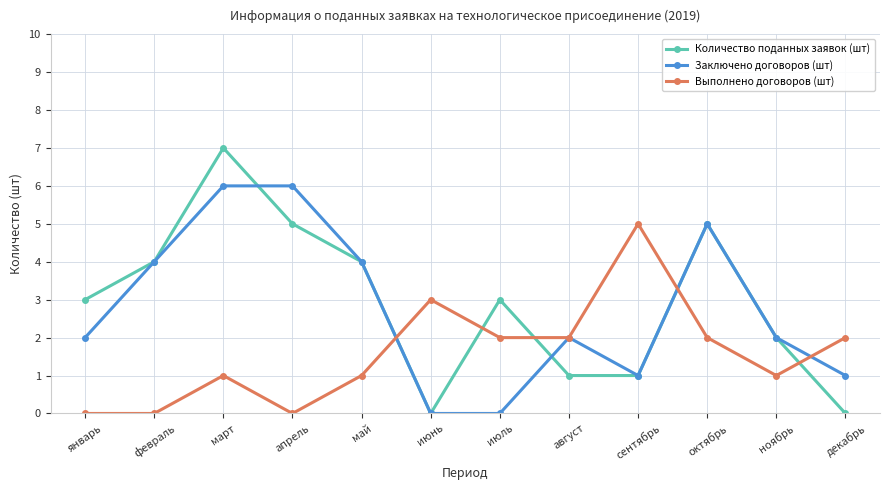

How many interior local peaks does the Выполнено договоров (шт) series have?

3